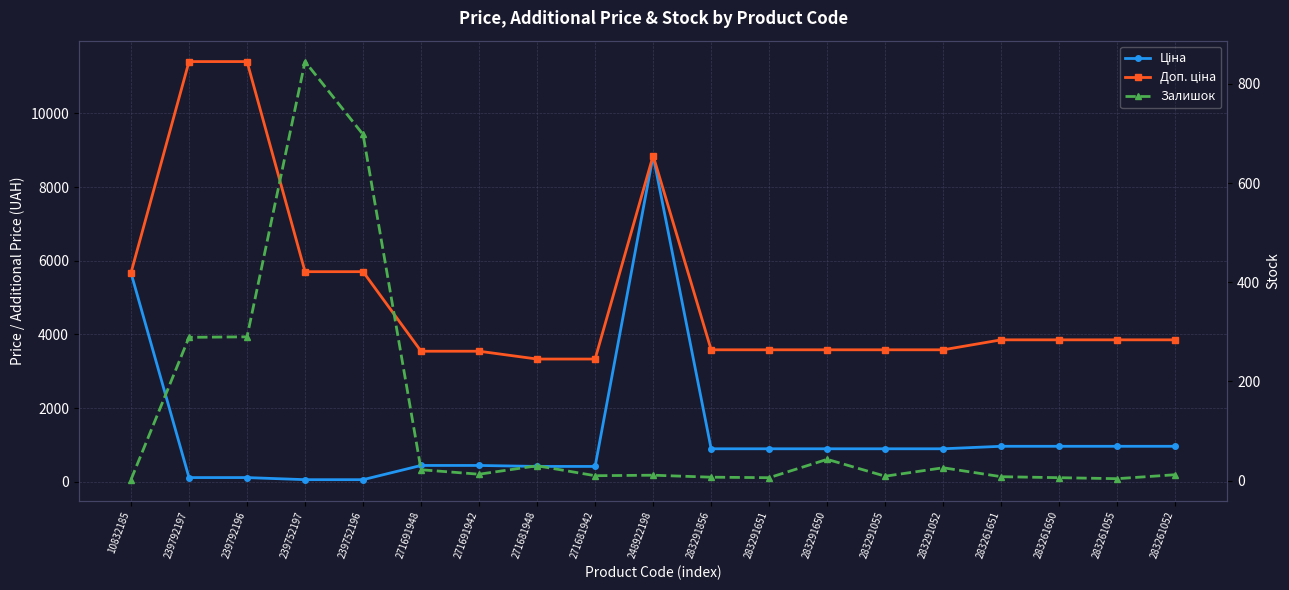

Count the number of data series in this chart.

3